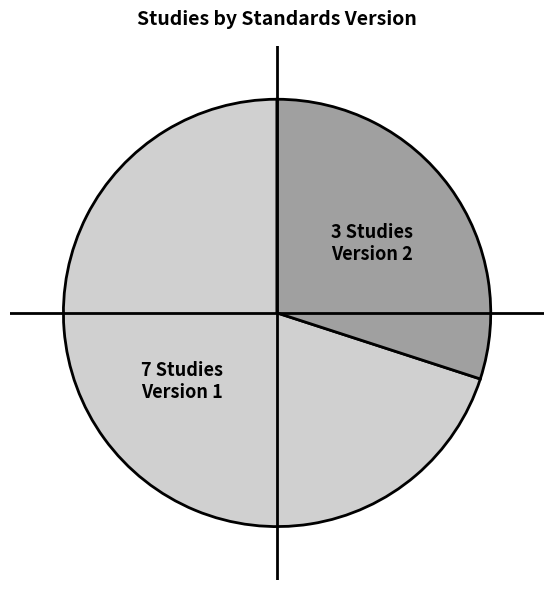

Combined, do Version 1 and Version 2 account for over 50%?

Yes